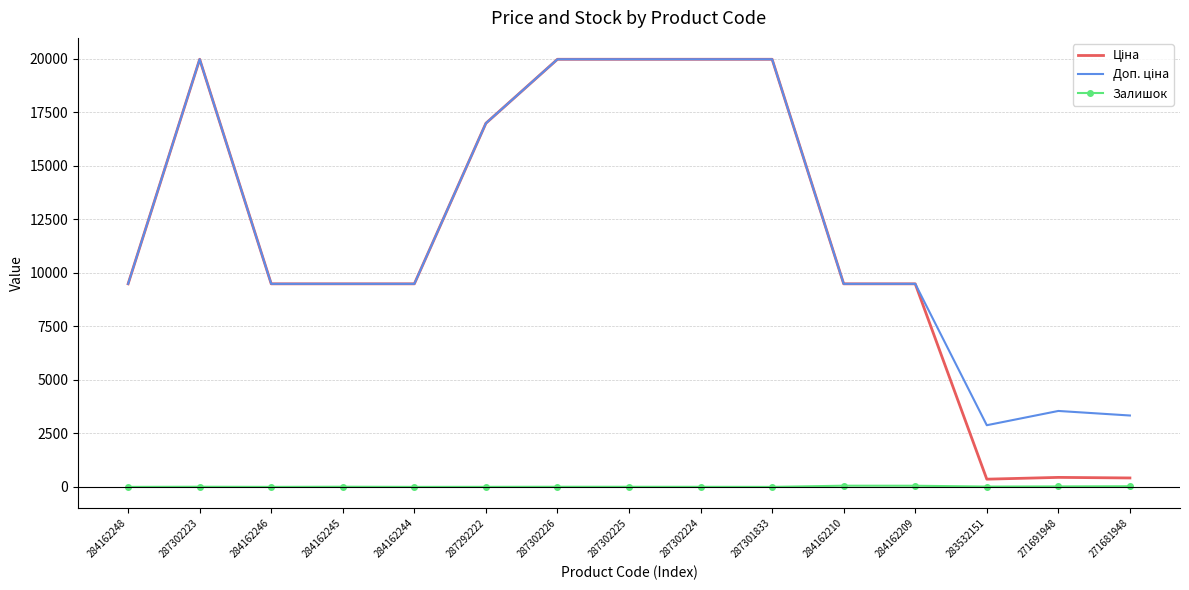

The Залишок series shows 0.0 at 284162248. True or false?

True